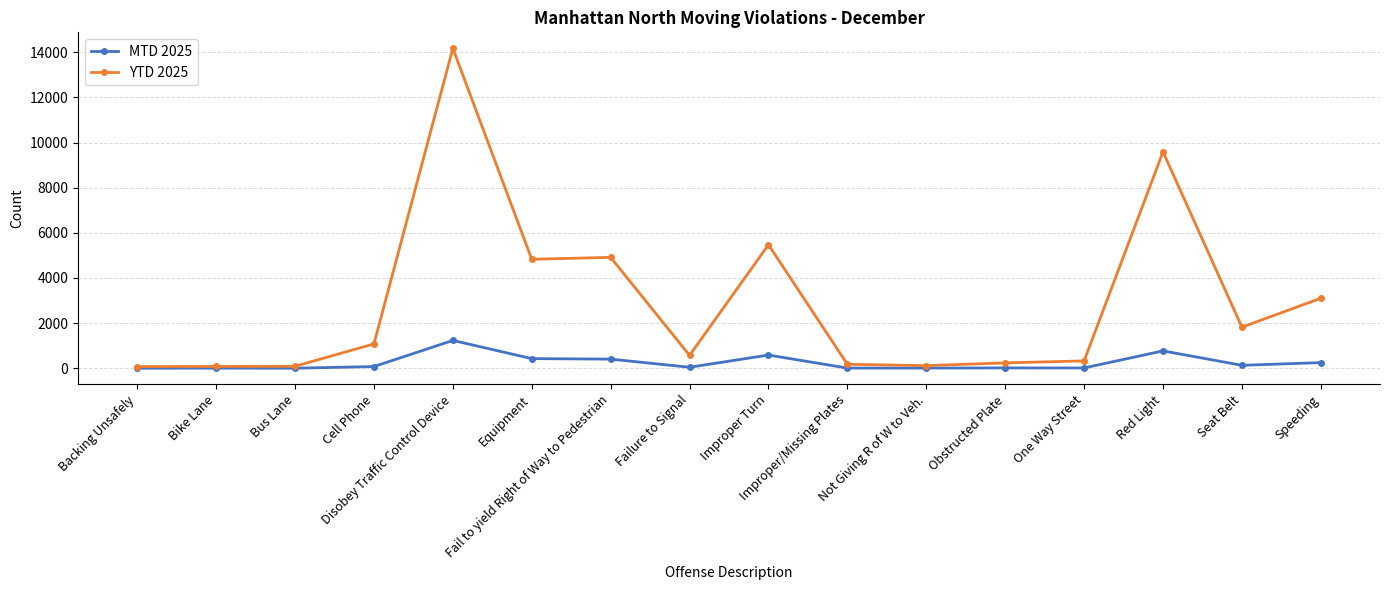

What is the minimum value for YTD 2025?

76